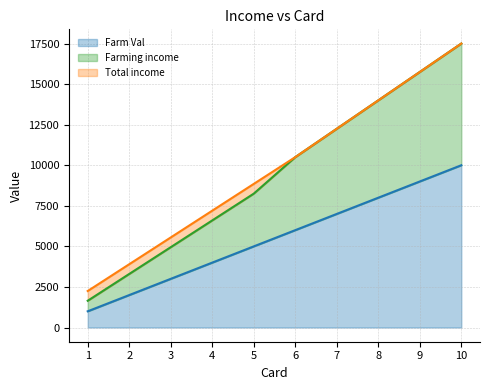

True or false: Farming income and Farm Val cross at least once.

False